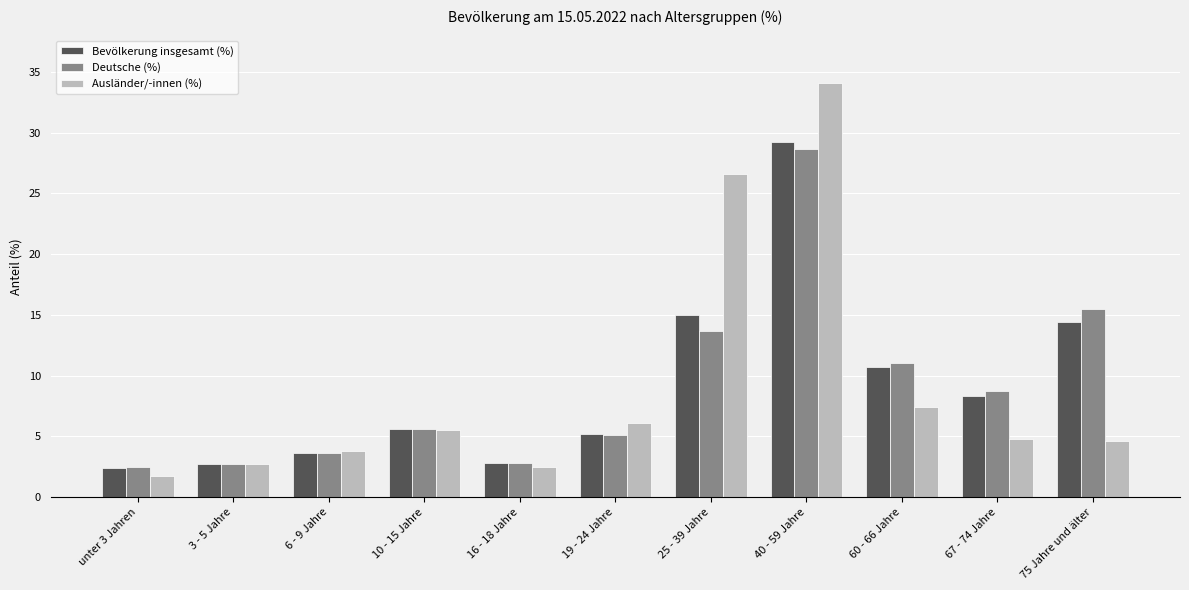

What value does the Deutsche (%) series have at 3 - 5 Jahre?

2.7